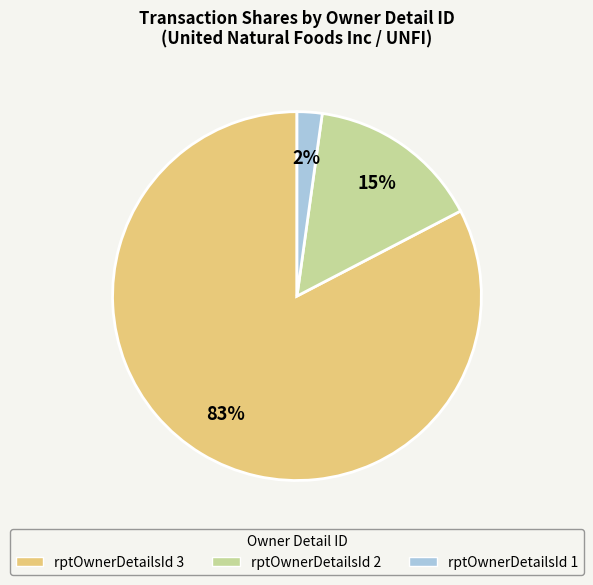

Do rptOwnerDetailsId 3 and rptOwnerDetailsId 1 together represent more than half of the pie?

Yes